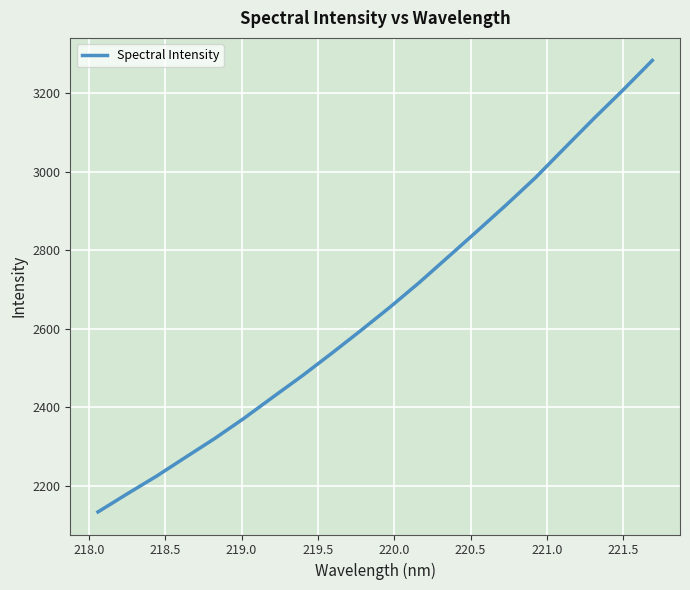

How many lines are shown in the chart?

1